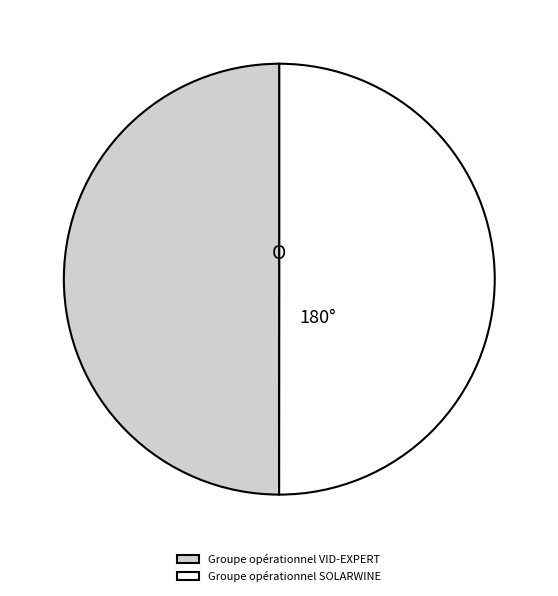

Is it true that Groupe opérationnel VID-EXPERT is 39% of the pie?

False